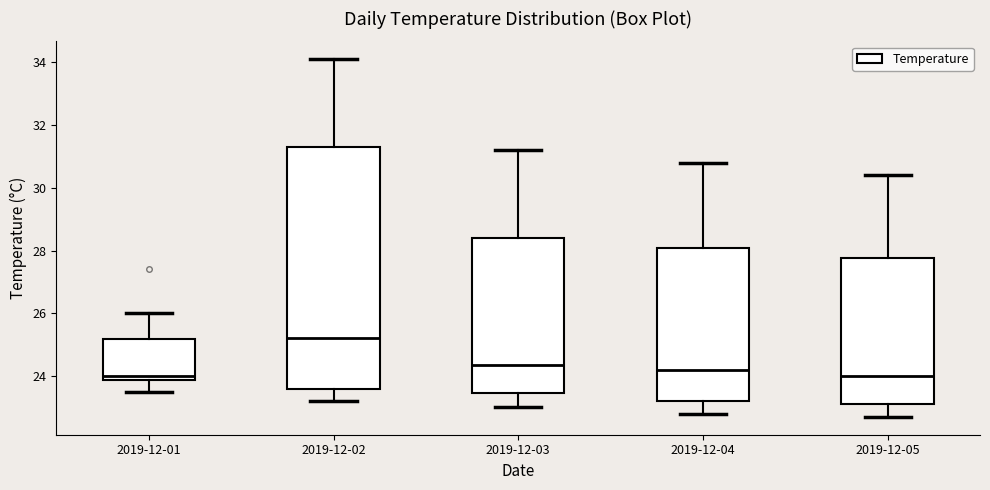

Reading left to right, transcribe this box plot: for each box, give where its median line is, the range the box spans, and where its two whiskers end, as read against the y-axis. The values are not printed on the chart, so give them approximately, as read against the axis.

2019-12-01: median 24.0, box 23.8 to 25.2, whiskers 23.6 to 26.0
2019-12-02: median 25.2, box 23.6 to 31.4, whiskers 23.2 to 34.2
2019-12-03: median 24.4, box 23.4 to 28.4, whiskers 23.0 to 31.2
2019-12-04: median 24.2, box 23.2 to 28.0, whiskers 22.8 to 30.8
2019-12-05: median 24.0, box 23.2 to 27.8, whiskers 22.8 to 30.4